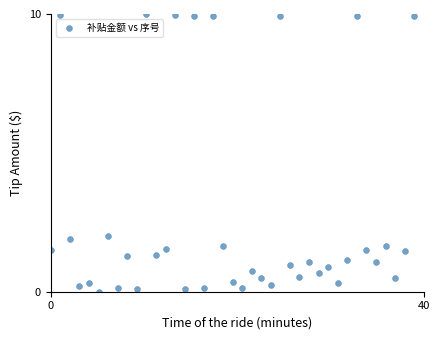

What Y value in the scatter plot is closest to 5?

2.0